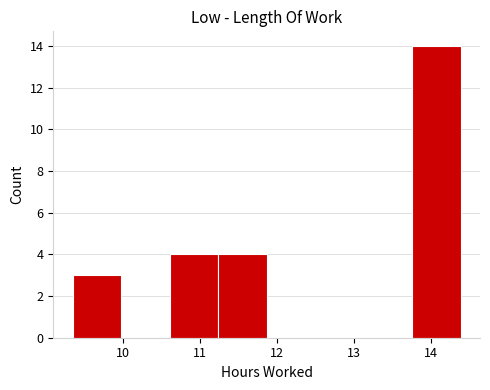

Over which range of the x-axis is the bar tallest?

13.8 to 14.4